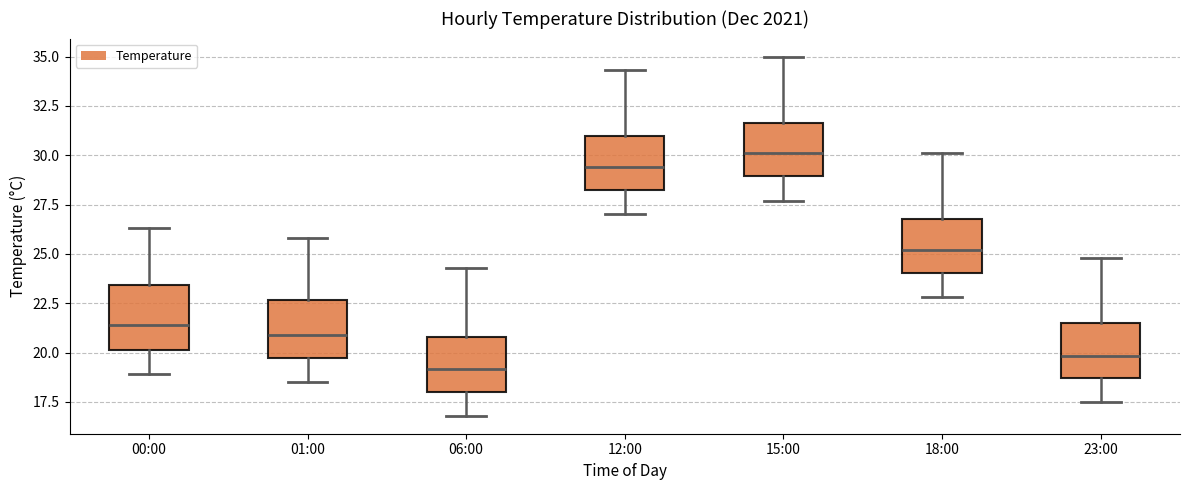

Where is the lower edge of the box for 15:00 on the y-axis? The values are not printed on the chart, so give them approximately, as read against the axis.

29.0